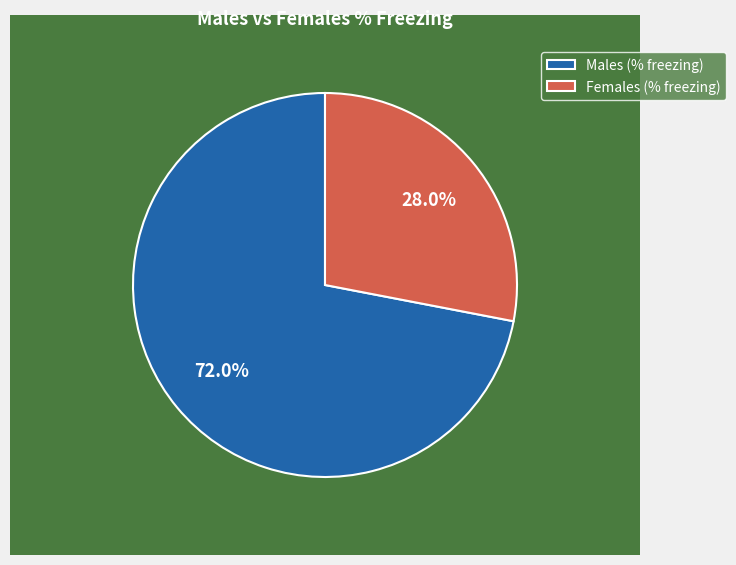

What portion of the pie excludes Males (% freezing)?

28.0%